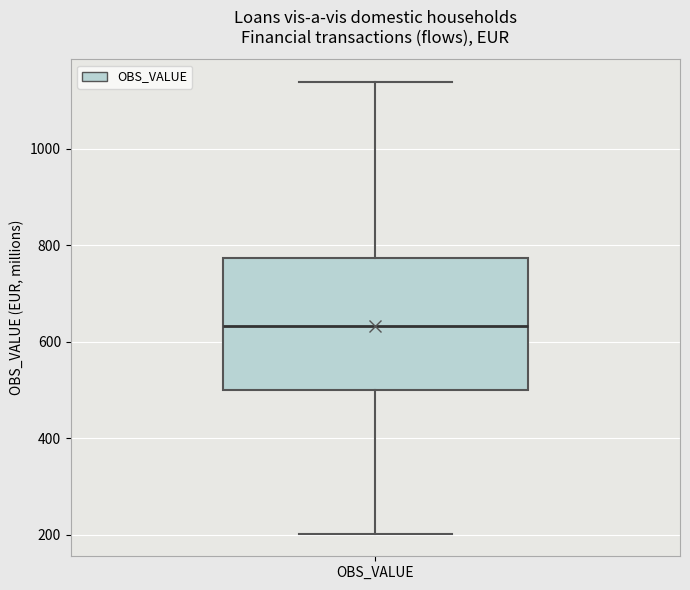

Read this box plot against the y-axis: the position of the median line, the range covered by the box, and the ends of both whiskers. The values are not printed on the chart, so give them approximately, as read against the axis.

median 640, box 500 to 780, whiskers 200 to 1140